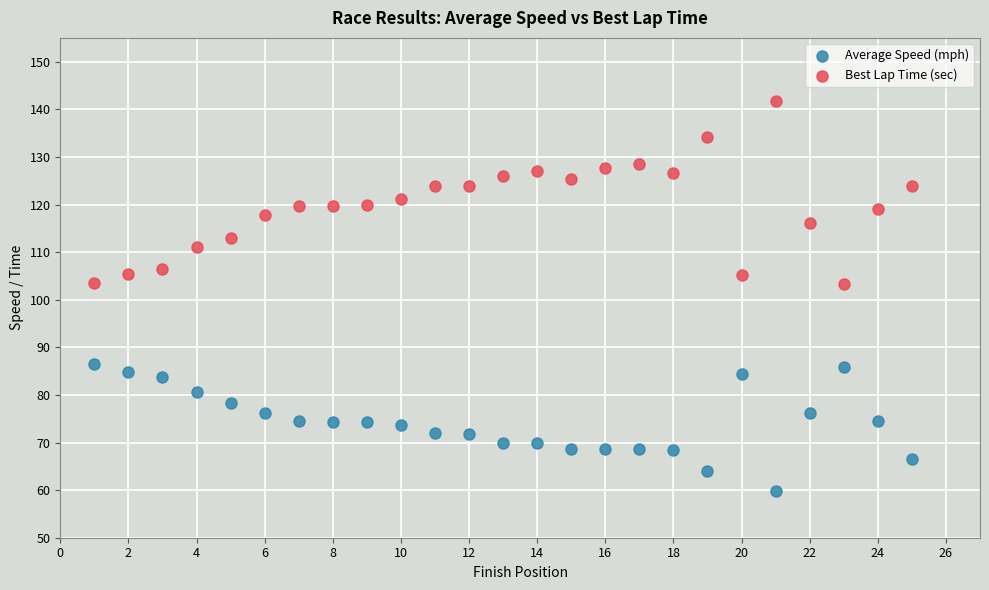

Which series reaches the maximum Y coordinate?

Best Lap Time (sec)